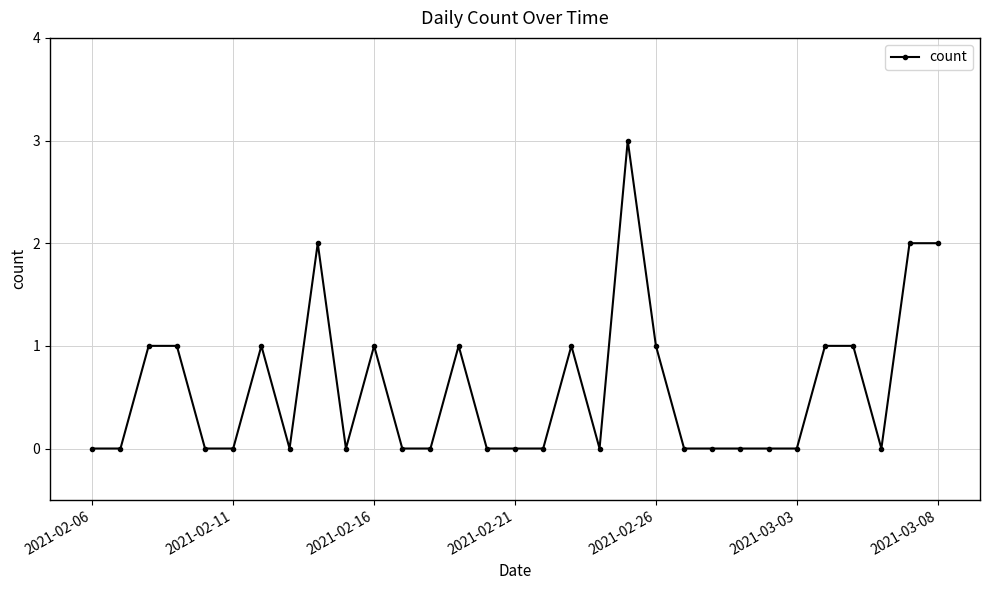

What is the value of the 27th point from the left?

1